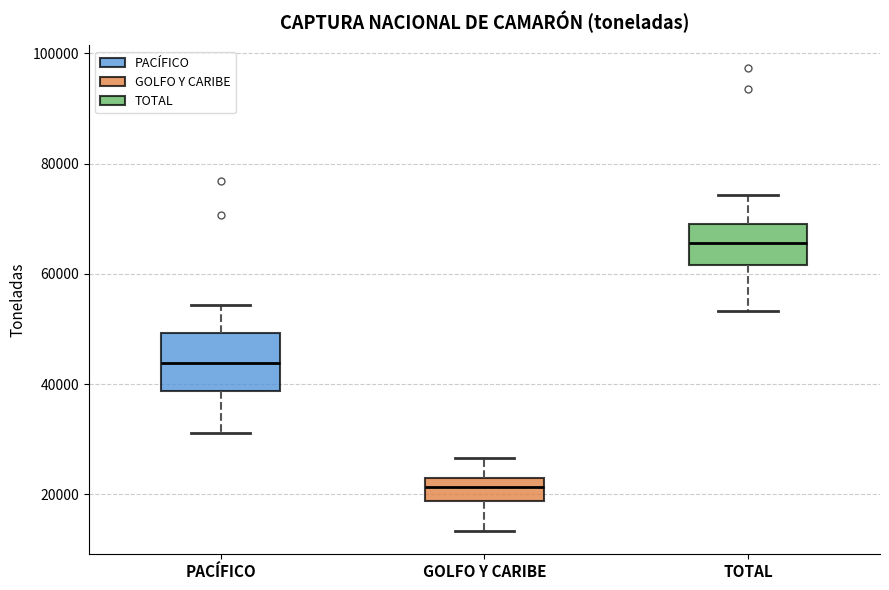

Reading left to right, transcribe this box plot: for each box, give where its median line is, the range the box spans, and where its two whiskers end, as read against the y-axis. The values are not printed on the chart, so give them approximately, as read against the axis.

PACÍFICO: median 44000, box 38000 to 50000, whiskers 32000 to 54000
GOLFO Y CARIBE: median 22000 (inside the box), box 18000 to 22000, whiskers 14000 to 26000
TOTAL: median 66000, box 62000 to 70000, whiskers 54000 to 74000